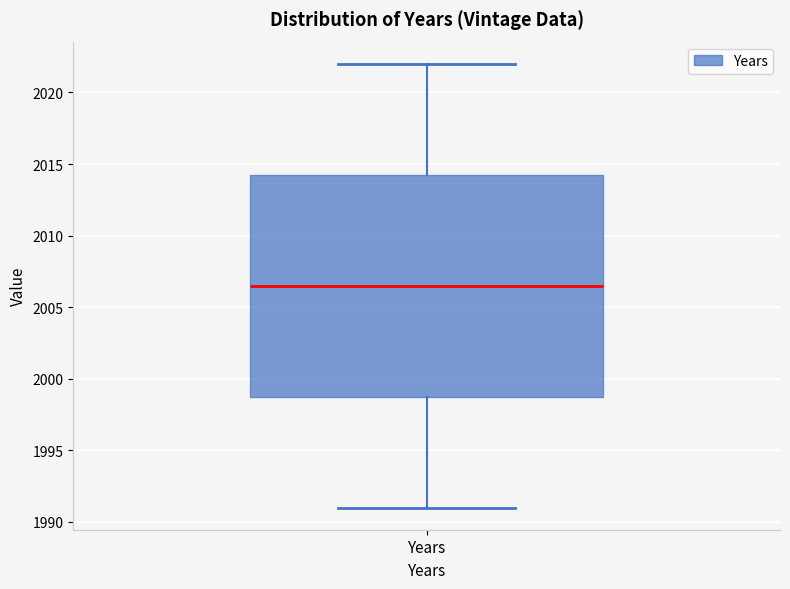

Where is the lower edge of the box for Years on the y-axis? The values are not printed on the chart, so give them approximately, as read against the axis.

1999.0